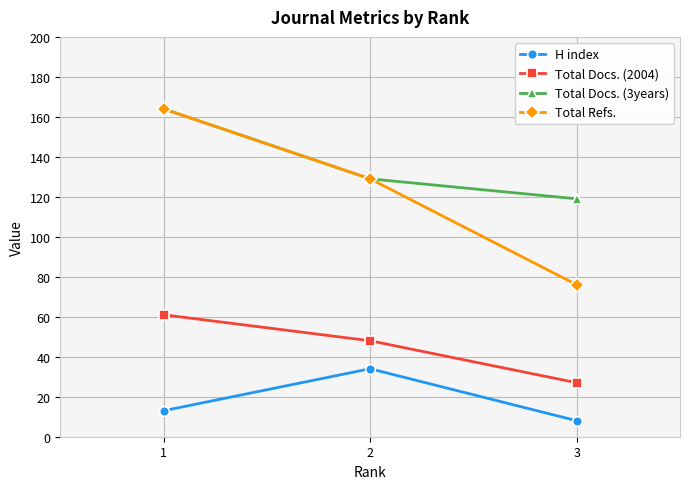

What is the value of the Total Docs. (3years) point at the 2nd from the left?

129